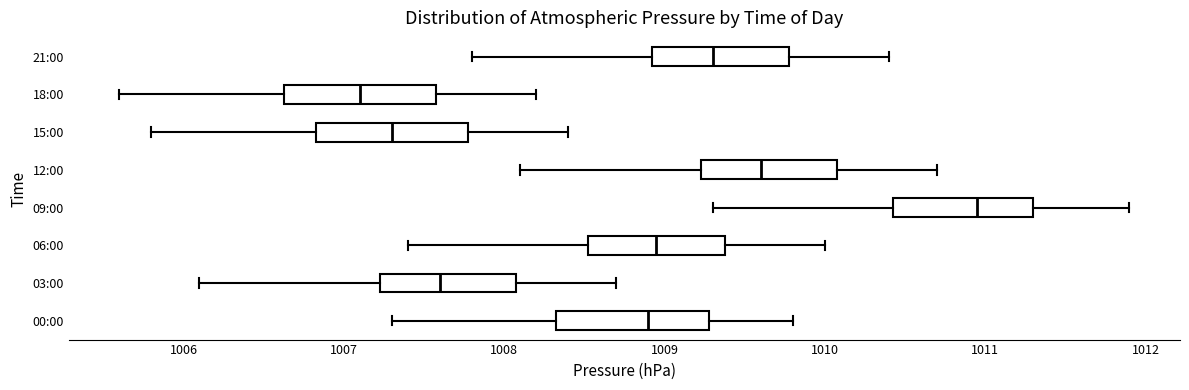

Reading bottom to top, transcribe this box plot: for each box, give where its median line is, the range the box spans, and where its two whiskers end, as read against the x-axis. The values are not printed on the chart, so give them approximately, as read against the axis.

00:00: median 1008.9, box 1008.3 to 1009.3, whiskers 1007.3 to 1009.8
03:00: median 1007.6, box 1007.2 to 1008.1, whiskers 1006.1 to 1008.7
06:00: median 1009.0, box 1008.5 to 1009.4, whiskers 1007.4 to 1010.0
09:00: median 1011.0, box 1010.4 to 1011.3, whiskers 1009.3 to 1011.9
12:00: median 1009.6, box 1009.2 to 1010.1, whiskers 1008.1 to 1010.7
15:00: median 1007.3, box 1006.8 to 1007.8, whiskers 1005.8 to 1008.4
18:00: median 1007.1, box 1006.6 to 1007.6, whiskers 1005.6 to 1008.2
21:00: median 1009.3, box 1008.9 to 1009.8, whiskers 1007.8 to 1010.4